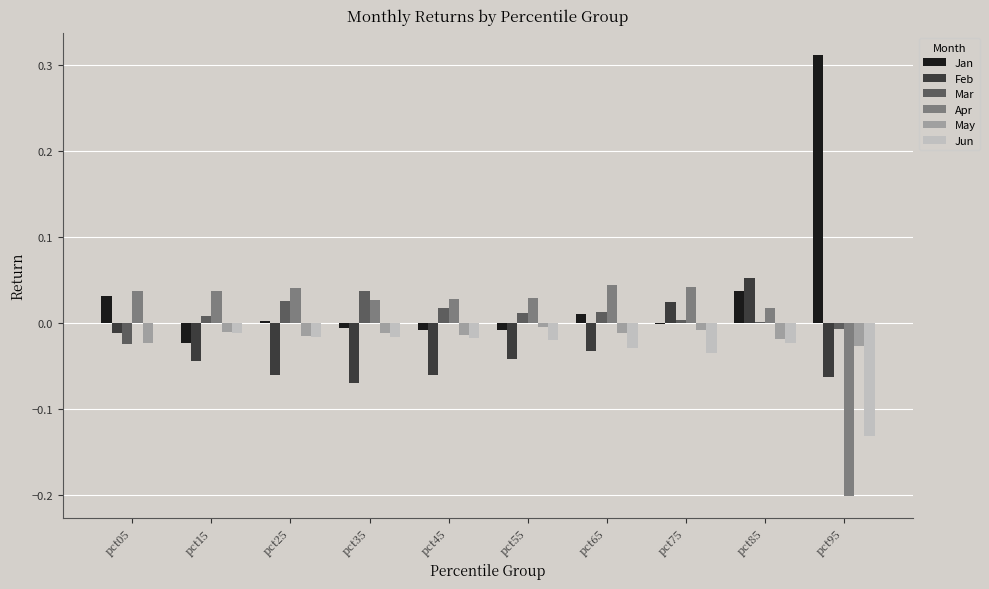

What are all the series names shown in the legend?

Jan, Feb, Mar, Apr, May, Jun